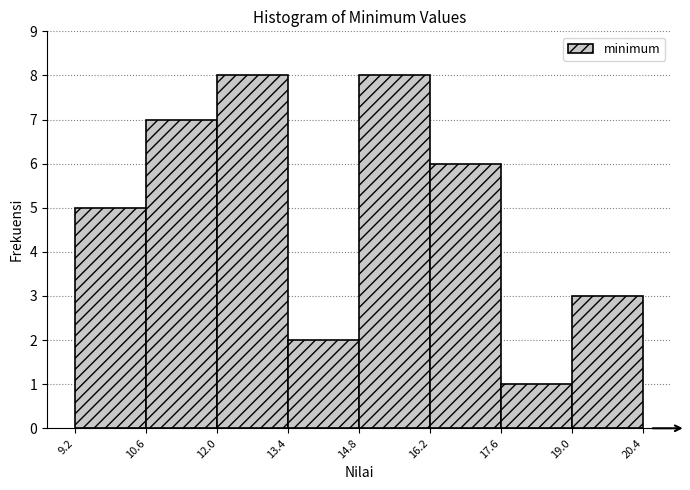

What is the height of the bar covering 9.2 to 10.6 on the x-axis? The values are not printed on the chart, so give them approximately, as read against the axis.

5